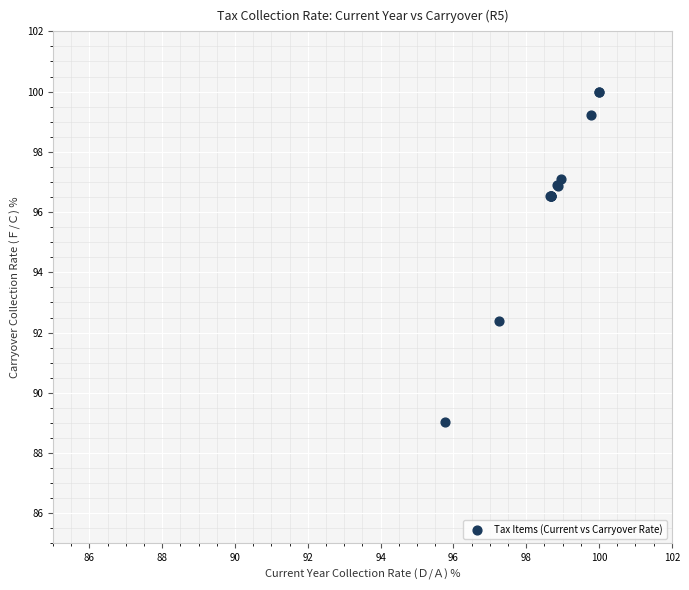

What Y value in the scatter plot is closest to 94?

92.4